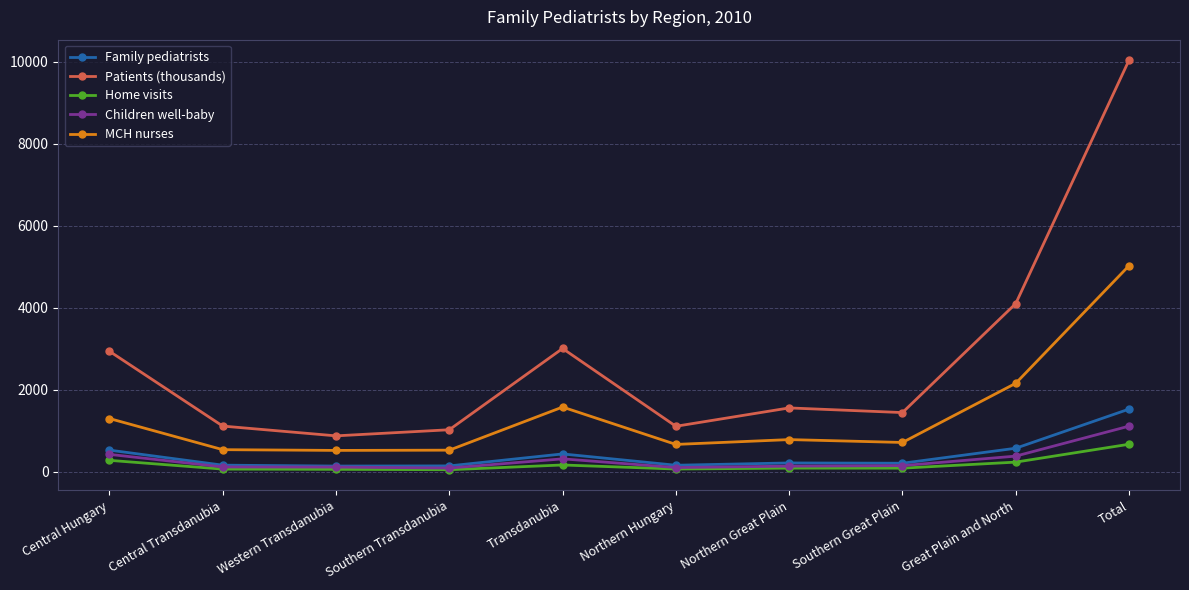

At which label does MCH nurses first exceed 781?

Central Hungary